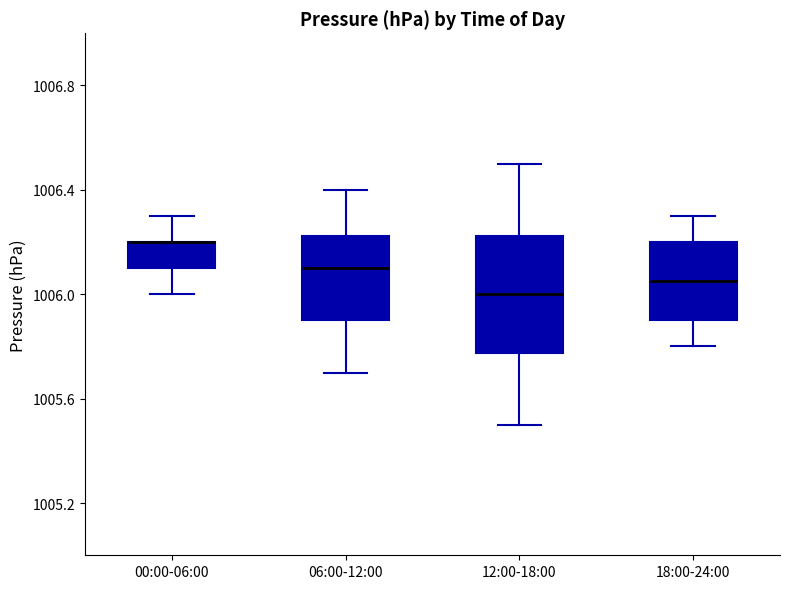

Where is the upper edge of the box for 12:00-18:00 on the y-axis? The values are not printed on the chart, so give them approximately, as read against the axis.

1006.25